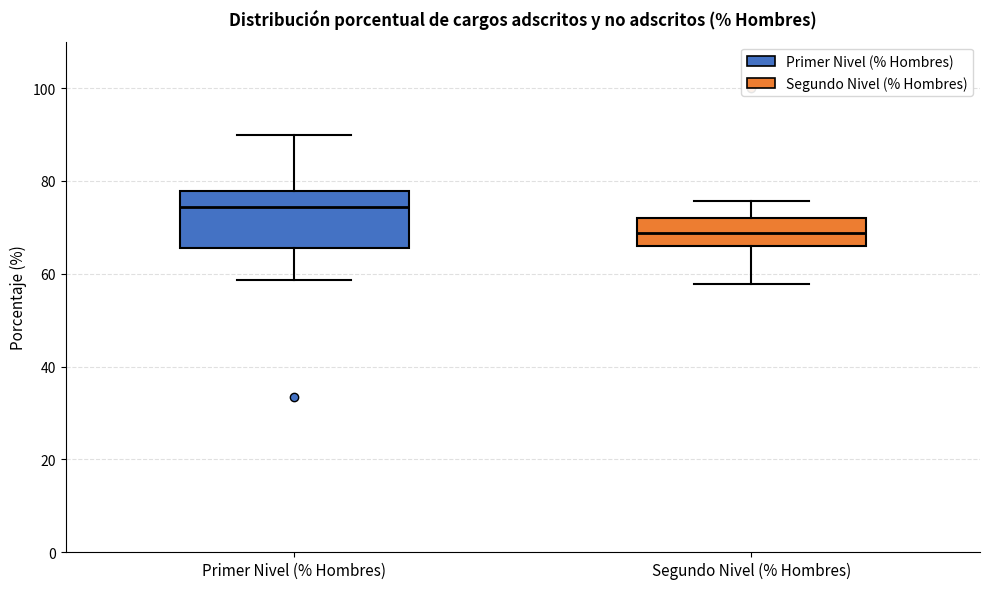

Which box's median line is the highest?

Primer Nivel (% Hombres)